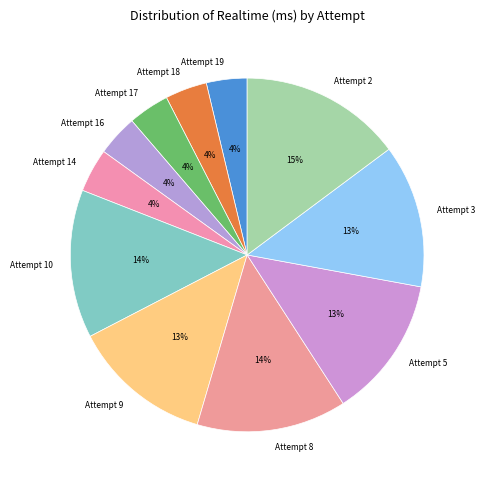

Between Attempt 10 and Attempt 14, which is larger?

Attempt 10